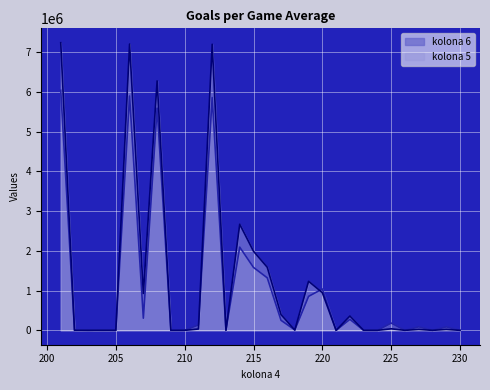

How many values in the kolona 6 series exceed 88560?

14